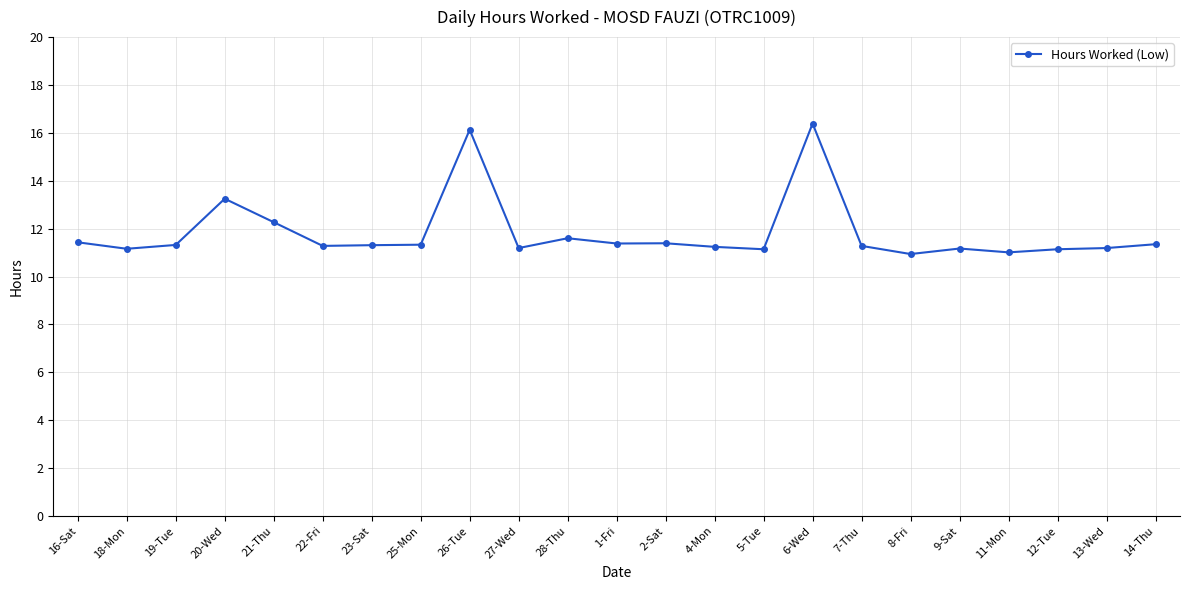

What is the maximum value shown in the chart?

16.4